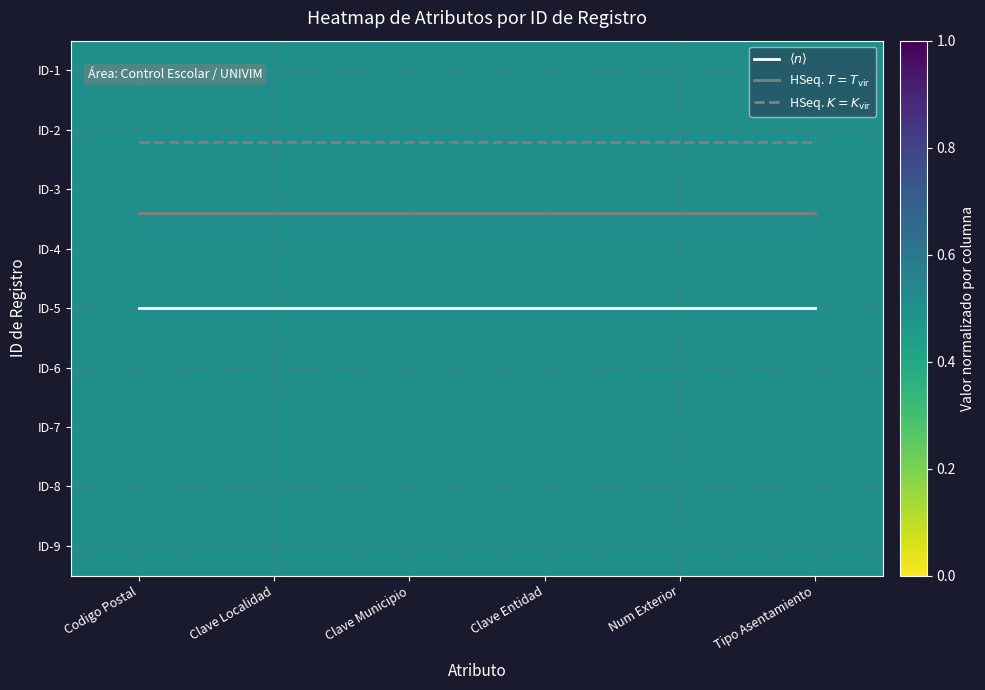

What is the average value of the ID-7 series?

0.5